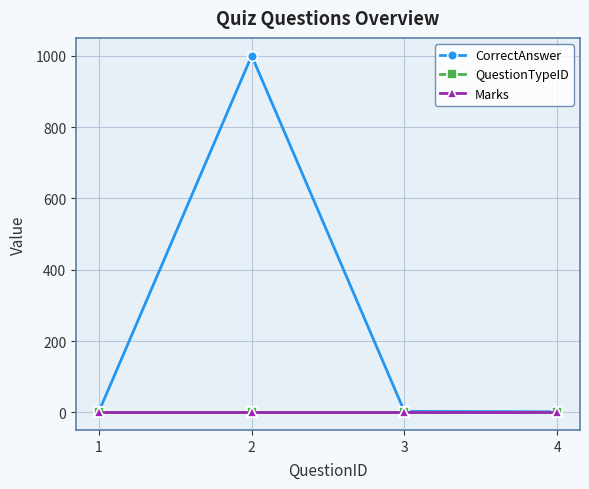

What is the spread (max minus min) of values at 1?

2